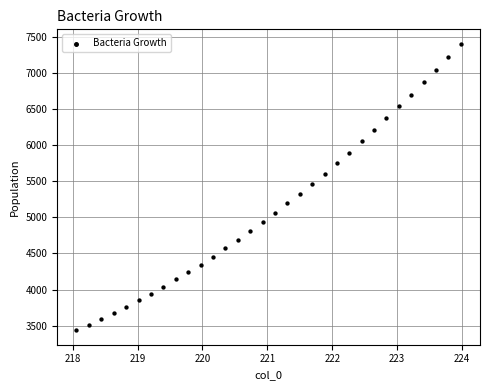

What is the range of Y values (max minus min)?

3969.2